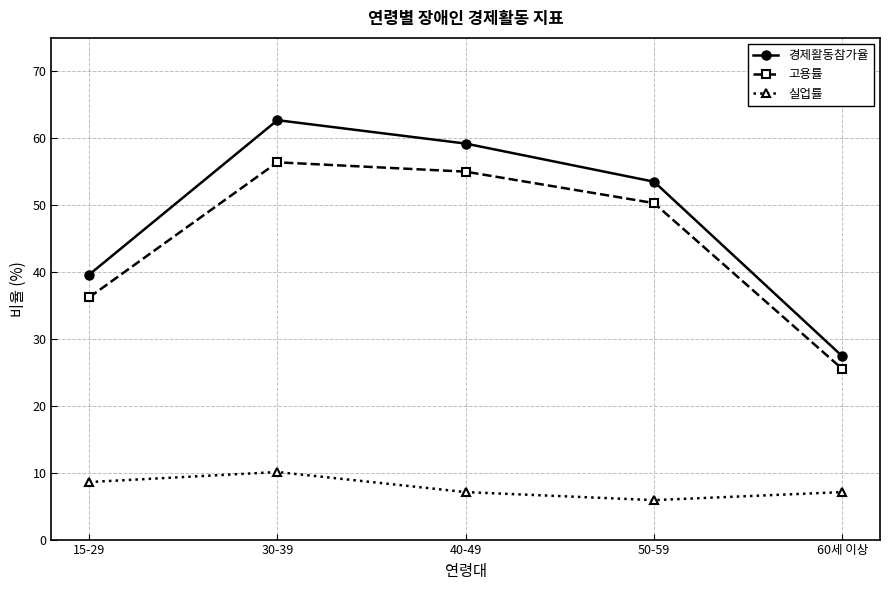

Where is the first local minimum for 실업률?

50-59